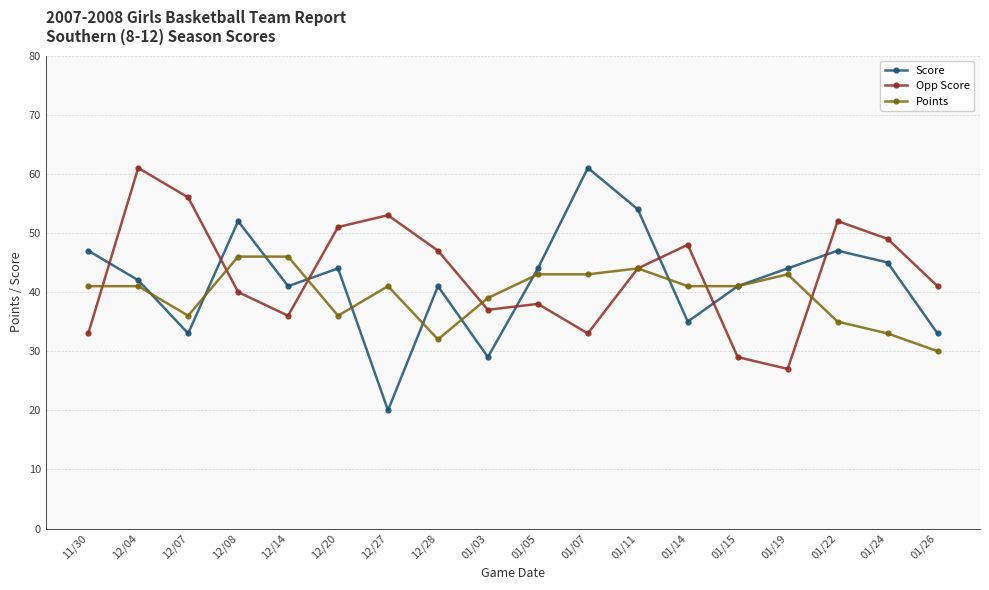

Does the chart have visible grid lines?

Yes